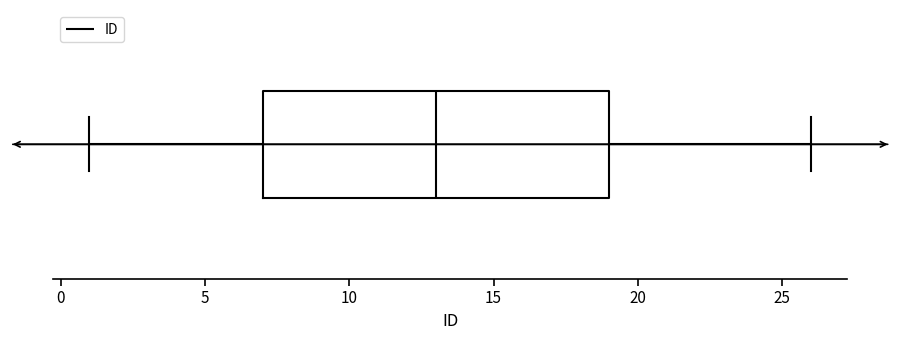

Where is the left edge of the box on the x-axis? The values are not printed on the chart, so give them approximately, as read against the axis.

7